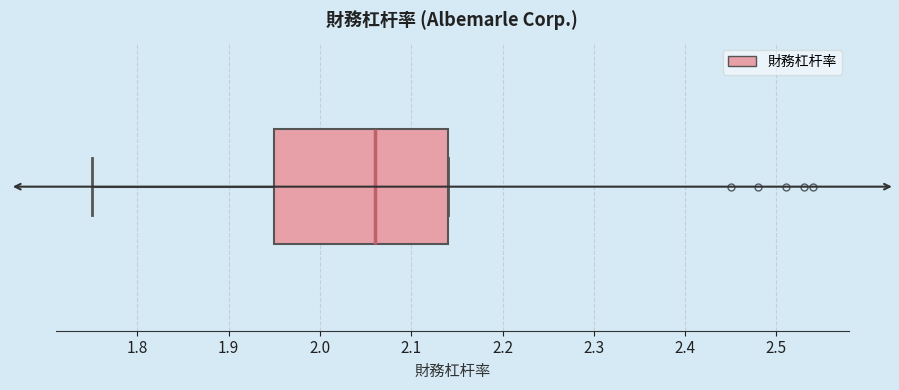

Where does the median line of the box sit on the x-axis? The values are not printed on the chart, so give them approximately, as read against the axis.

2.06